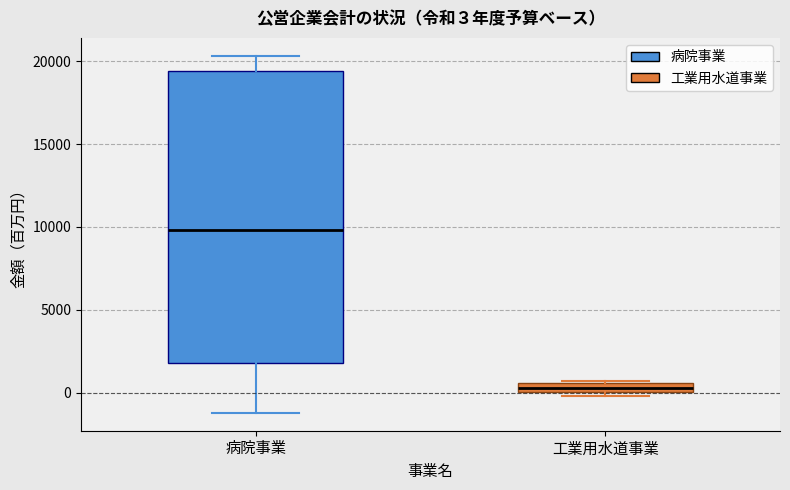

Which box's median line is the highest?

病院事業